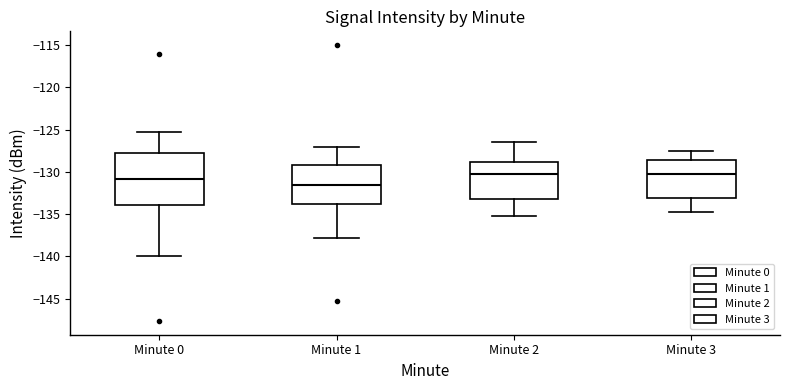

Reading left to right, transcribe this box plot: for each box, give where its median line is, the range the box spans, and where its two whiskers end, as read against the y-axis. The values are not printed on the chart, so give them approximately, as read against the axis.

Minute 0: median -131.0, box -134.0 to -128.0, whiskers -140.0 to -125.5
Minute 1: median -131.5, box -134.0 to -129.0, whiskers -138.0 to -127.0
Minute 2: median -130.5, box -133.0 to -129.0, whiskers -135.0 to -126.5
Minute 3: median -130.0, box -133.0 to -128.5, whiskers -134.5 to -127.5